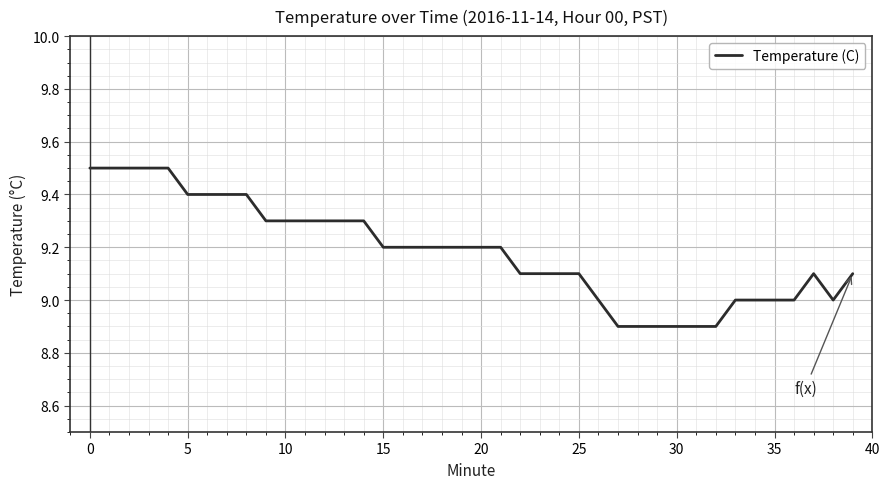

What is the minimum value shown in the chart?

8.9